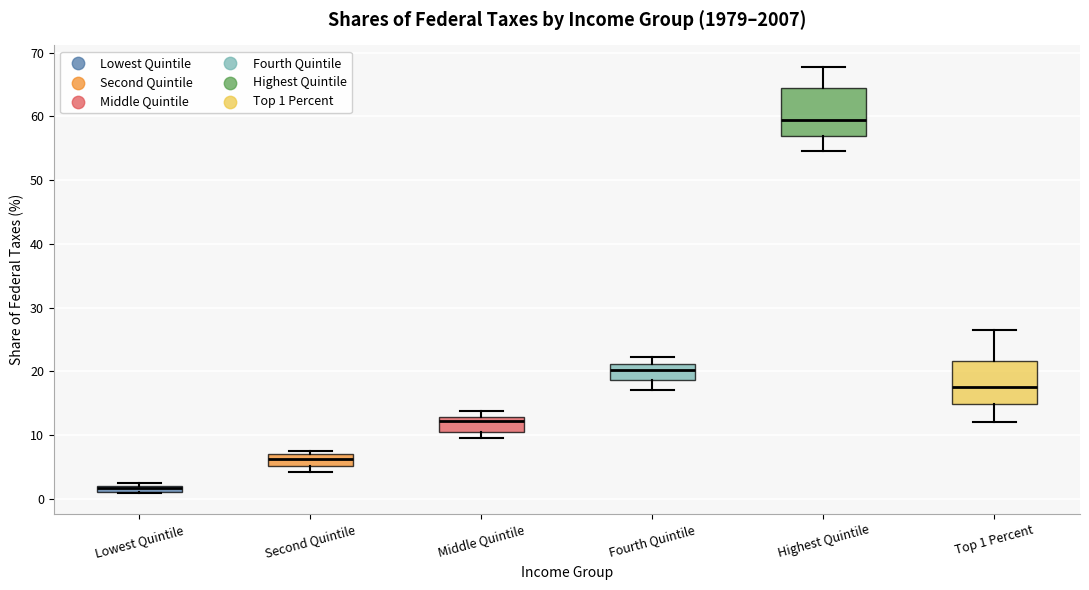

Which box has the highest median line?

Highest Quintile